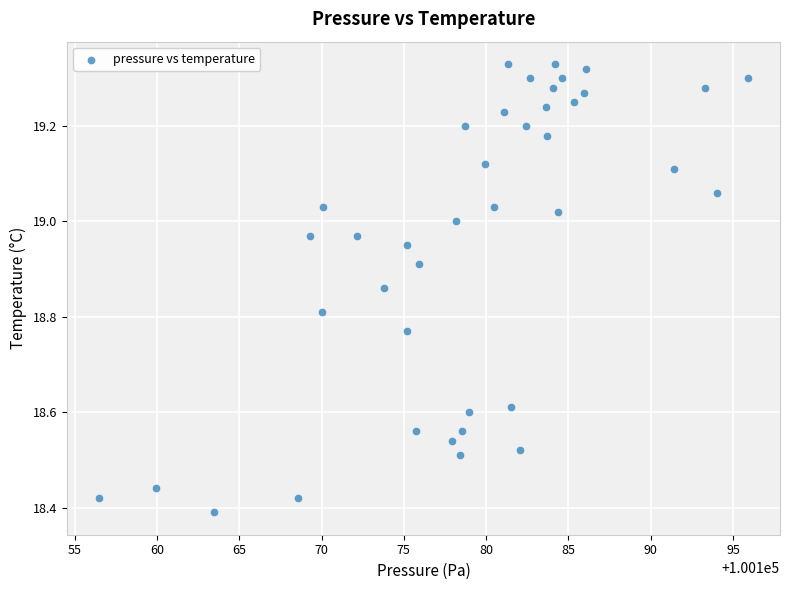

What is the range of X values (max minus min)?

39.4